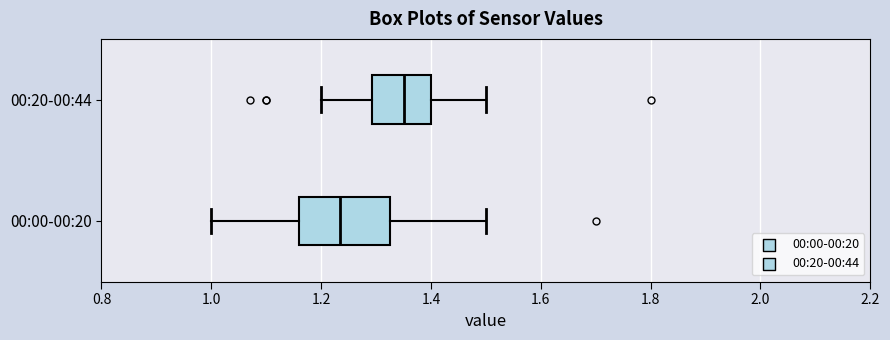

Which box's median line is the furthest to the right?

00:20-00:44